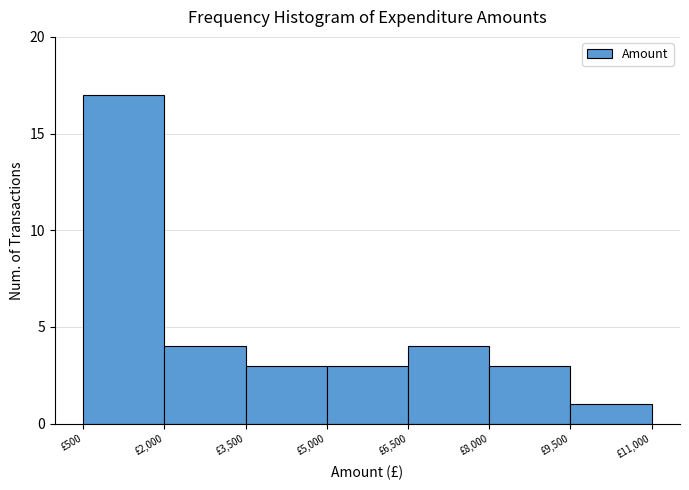

Over which range of the x-axis is the bar tallest?

500 to 2000